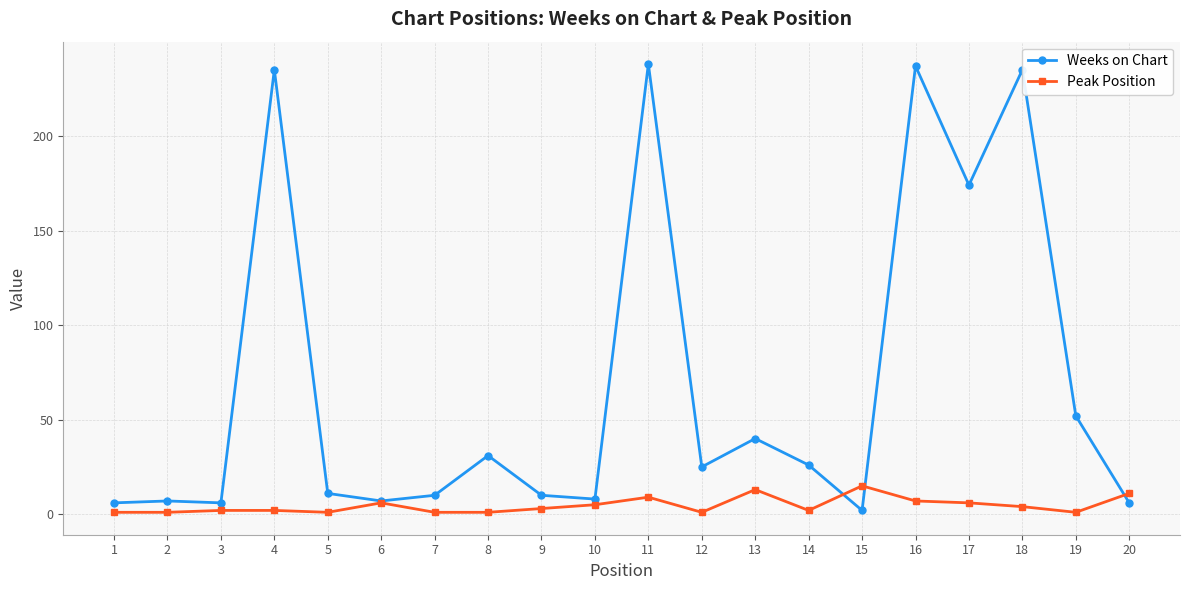

Count the number of categories in the chart.

20